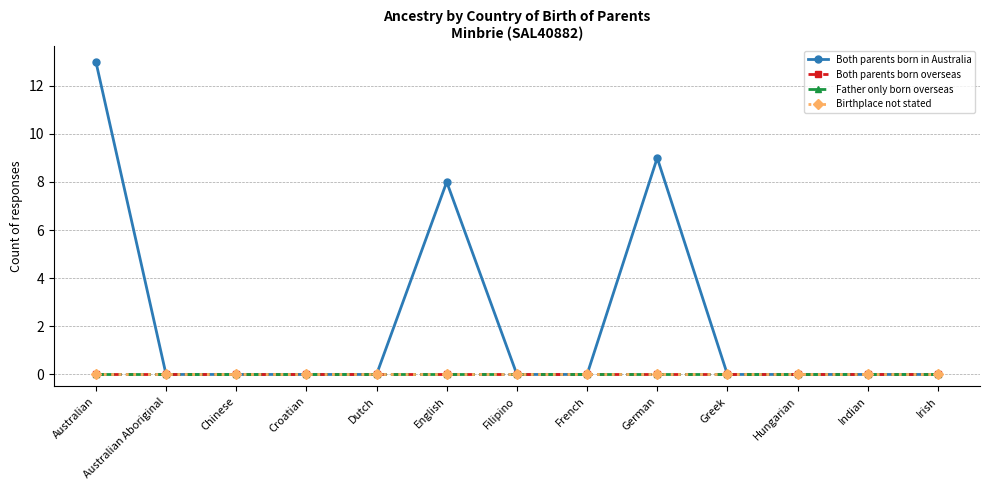

Count the number of categories in the chart.

13